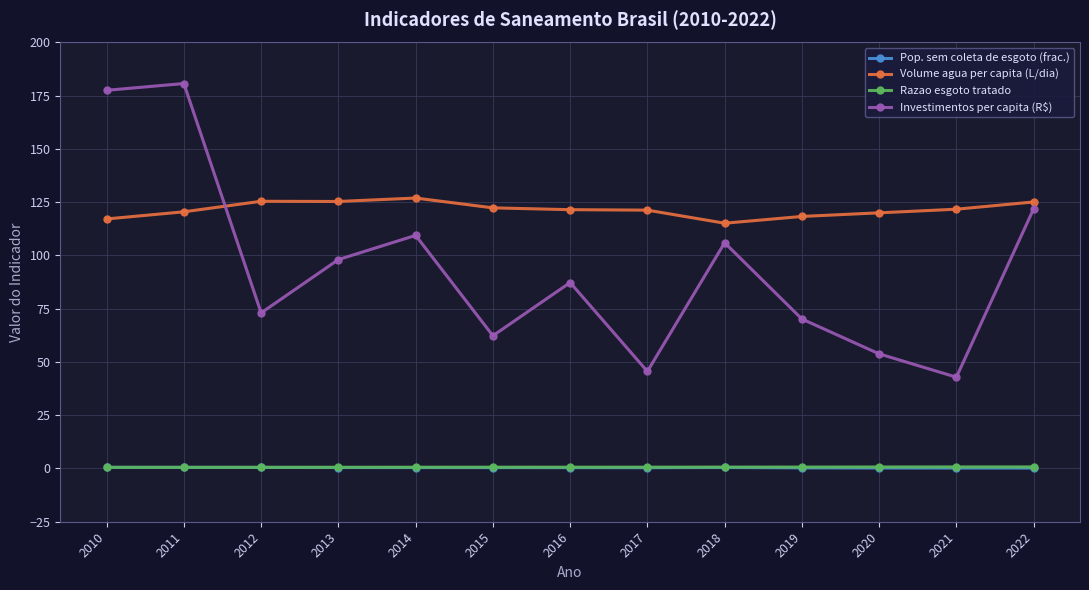

At which category does Investimentos per capita (R$) reach its first local peak?

2011